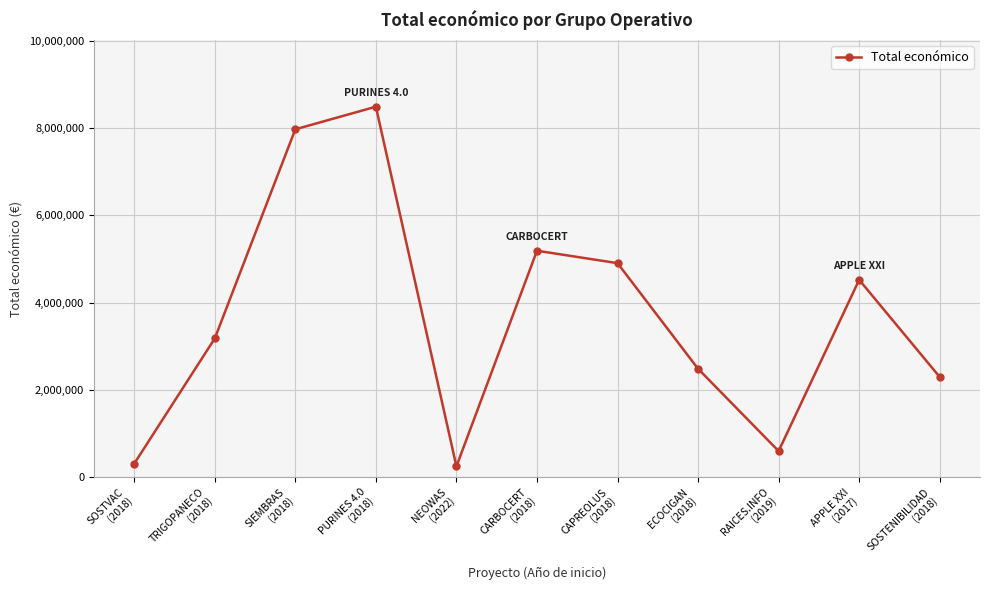

What is the sum of the values at CARBOCERT
(2018) and SOSTVAC
(2018)?

5498808